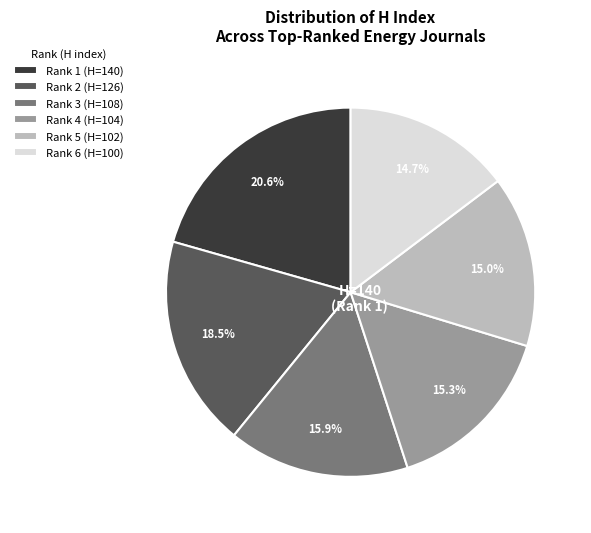

What portion of the pie excludes Rank 4 (H=104)?

84.7%